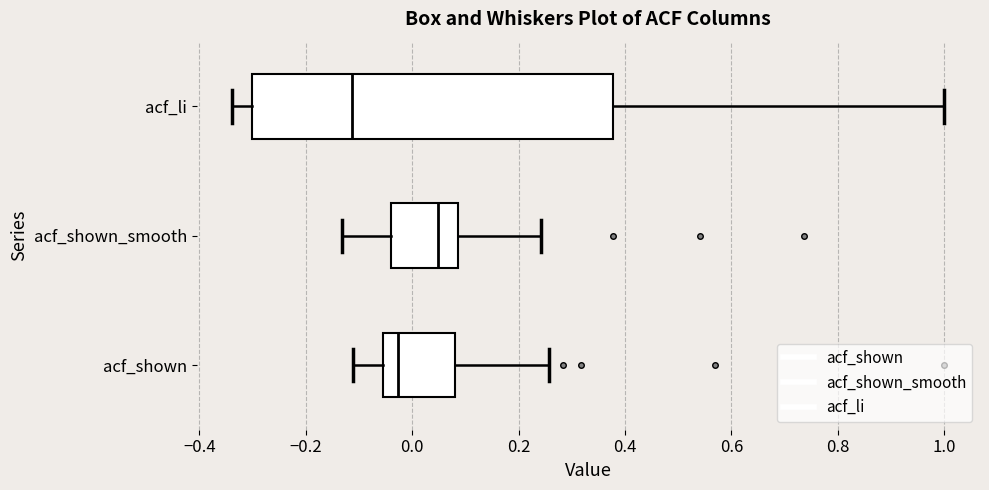

Reading bottom to top, read every box against the x-axis: the position of its median line, the range the box covers, and the ends of its whiskers. The values are not printed on the chart, so give them approximately, as read against the axis.

acf_shown: median -0.02, box -0.06 to 0.08, whiskers -0.12 to 0.26
acf_shown_smooth: median 0.04, box -0.04 to 0.08, whiskers -0.14 to 0.24
acf_li: median -0.12, box -0.30 to 0.38, whiskers -0.34 to 1.00